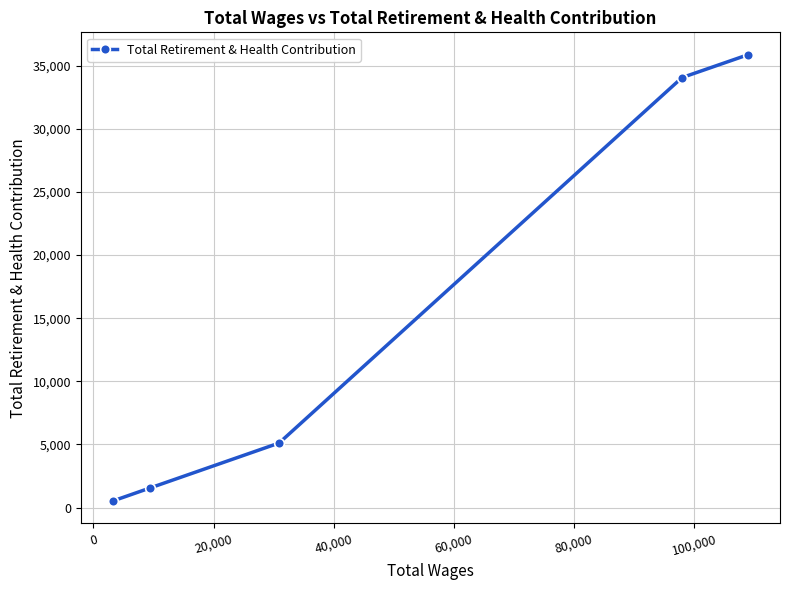

What is the difference between the maximum and minimum values?

35370